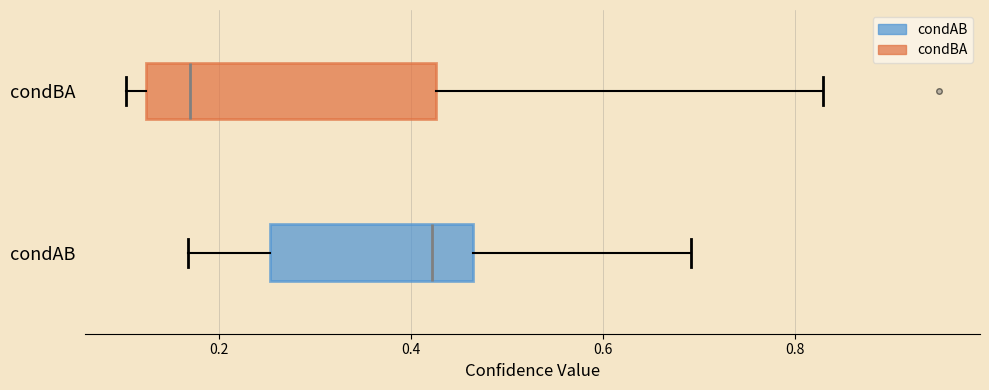

Which box has the furthest to the right median line?

condAB